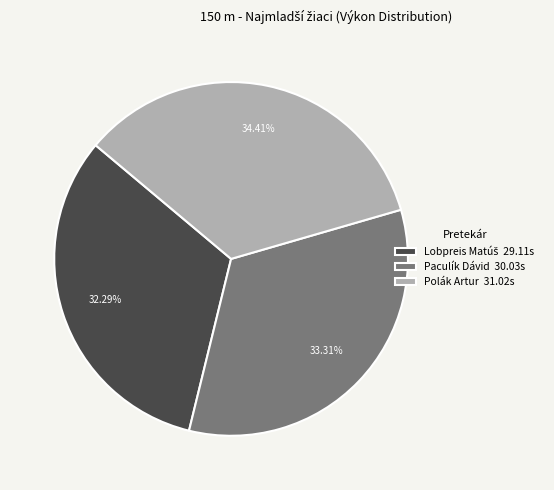

Is the sum of Paculík Dávid 30.03s and Polák Artur 31.02s greater than half?

Yes